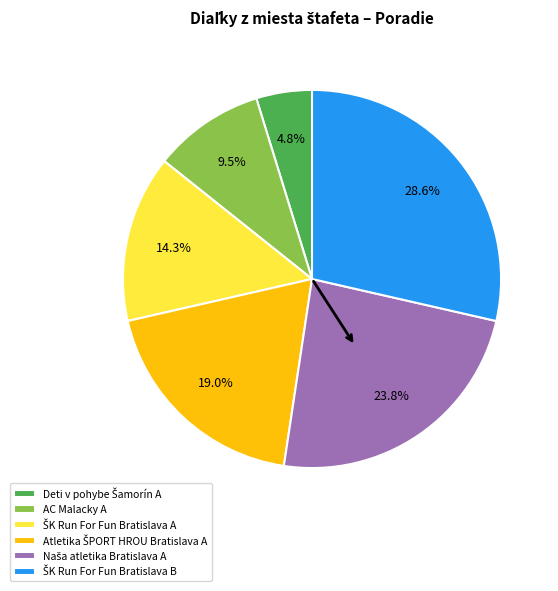

Does AC Malacky A represent more than half of the total?

No